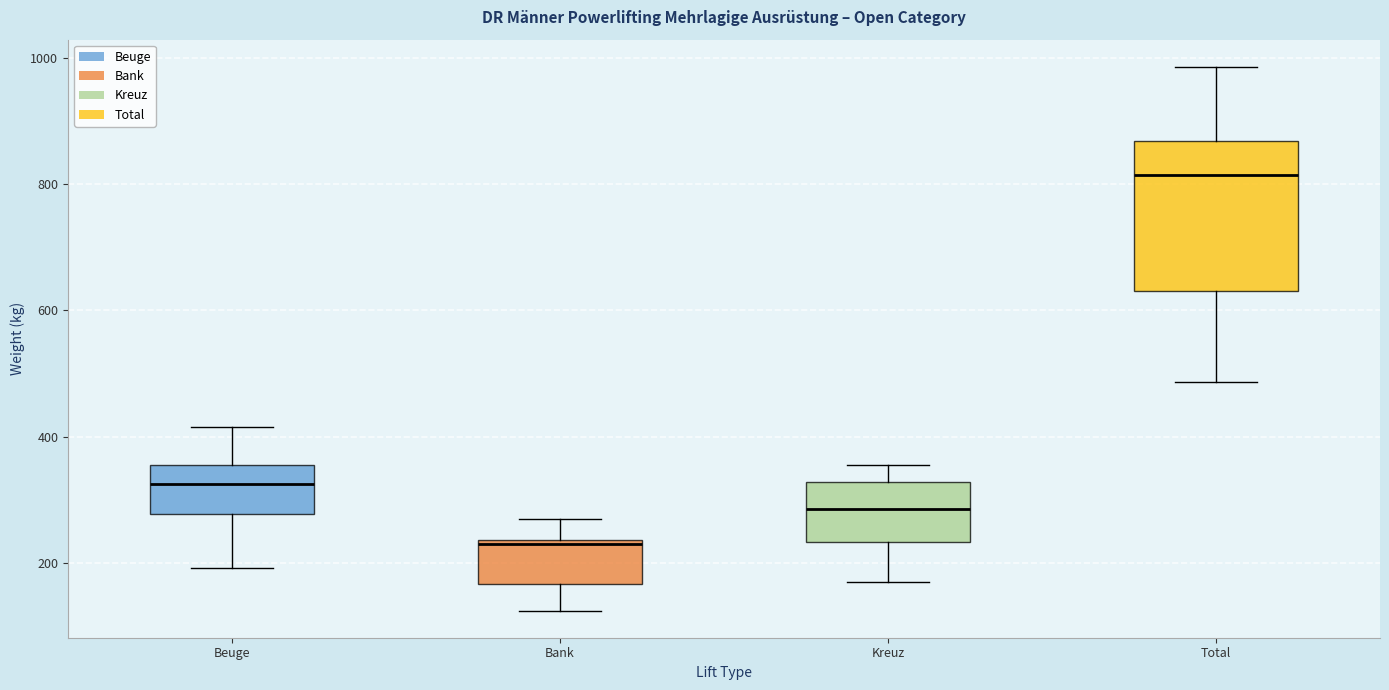

Which box is the tallest, from its lower edge to its upper edge?

Total